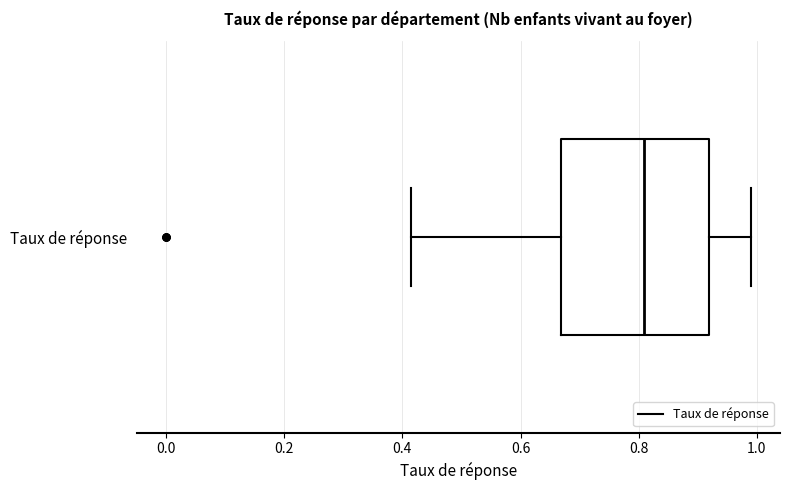

Transcribe this box plot: give where the median line is, the range the box spans, and where the two whiskers end, as read against the x-axis. The values are not printed on the chart, so give them approximately, as read against the axis.

median 0.80, box 0.66 to 0.92, whiskers 0.42 to 0.98